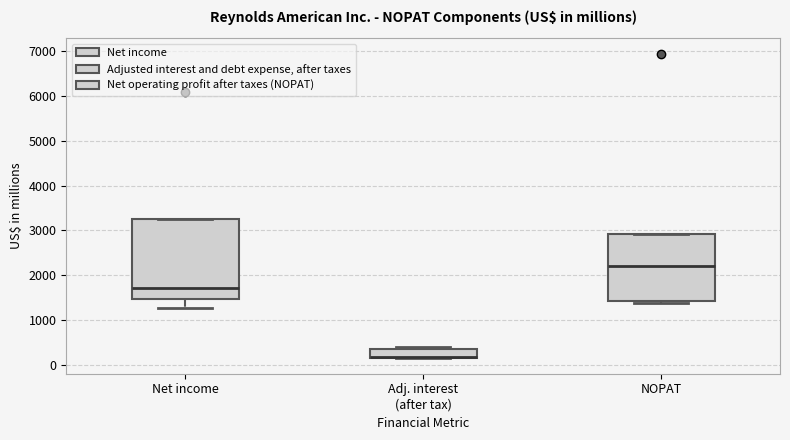

Where does the lower whisker of the box for Net income end on the y-axis? The values are not printed on the chart, so give them approximately, as read against the axis.

1300